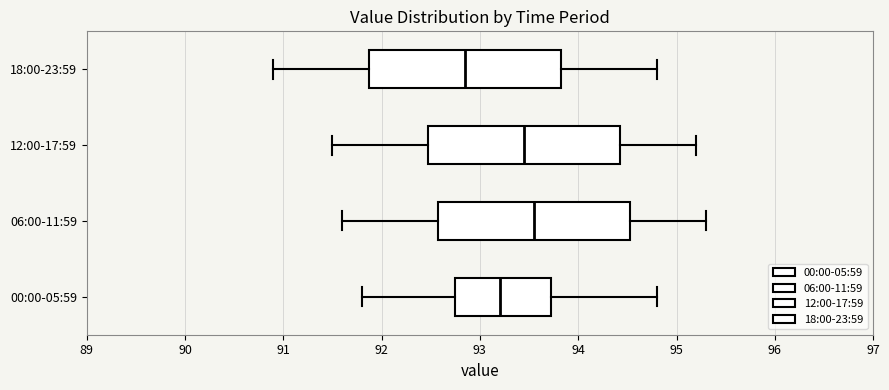

Reading bottom to top, transcribe this box plot: for each box, give where its median line is, the range the box spans, and where its two whiskers end, as read against the x-axis. The values are not printed on the chart, so give them approximately, as read against the axis.

00:00-05:59: median 93.2, box 92.8 to 93.7, whiskers 91.8 to 94.8
06:00-11:59: median 93.6, box 92.6 to 94.5, whiskers 91.6 to 95.3
12:00-17:59: median 93.5, box 92.5 to 94.4, whiskers 91.5 to 95.2
18:00-23:59: median 92.9, box 91.9 to 93.8, whiskers 90.9 to 94.8